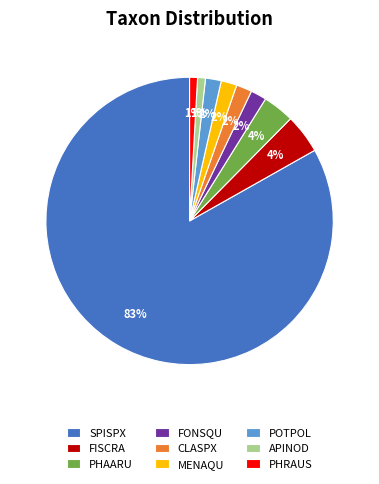

The MENAQU slice represents 2% of the pie. True or false?

True